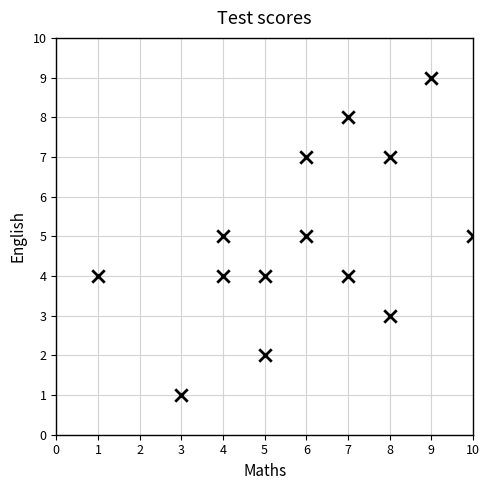

What is the range of Y values (max minus min)?

8